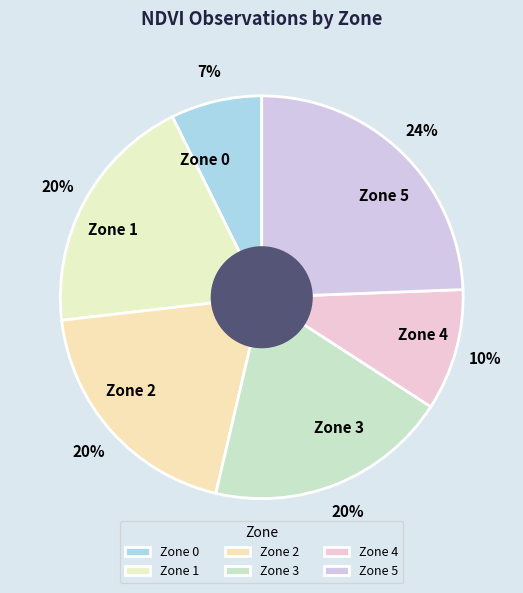

What percentage is the Zone 1 slice, to the nearest percent?

20%